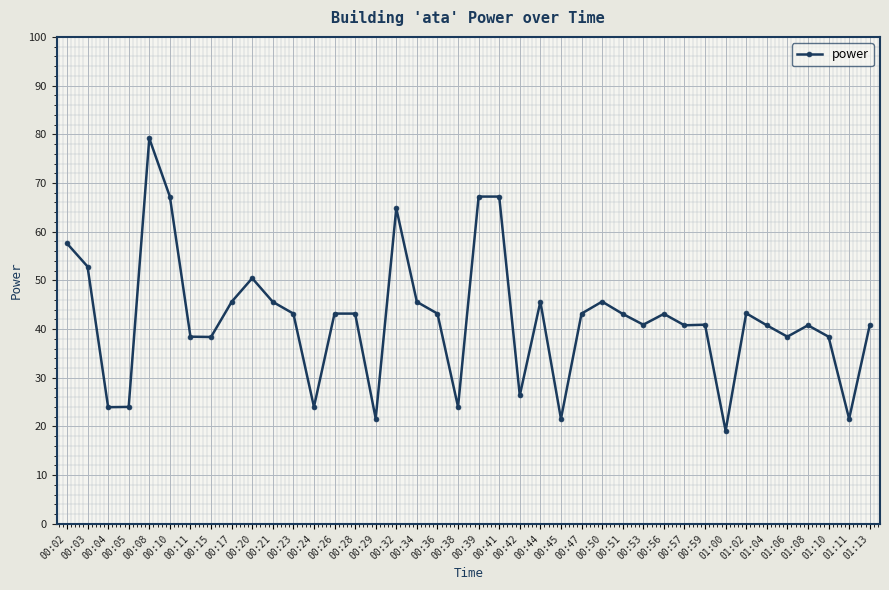

Read the value at 00:56.

43.1